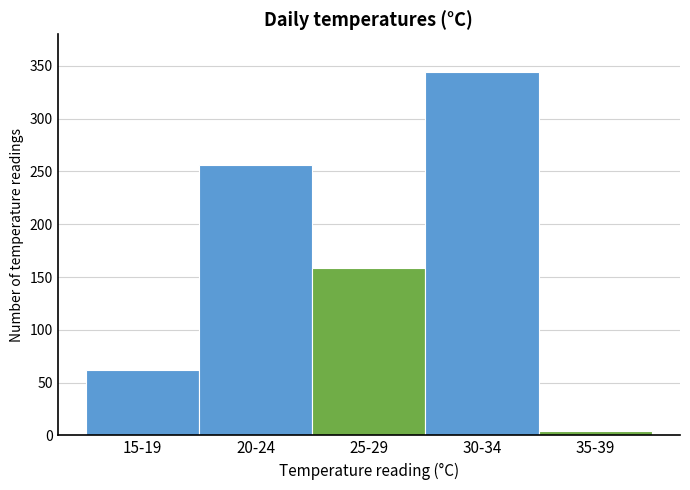

Reading left to right, extract all data points from this chart.

62	256	159	344	4